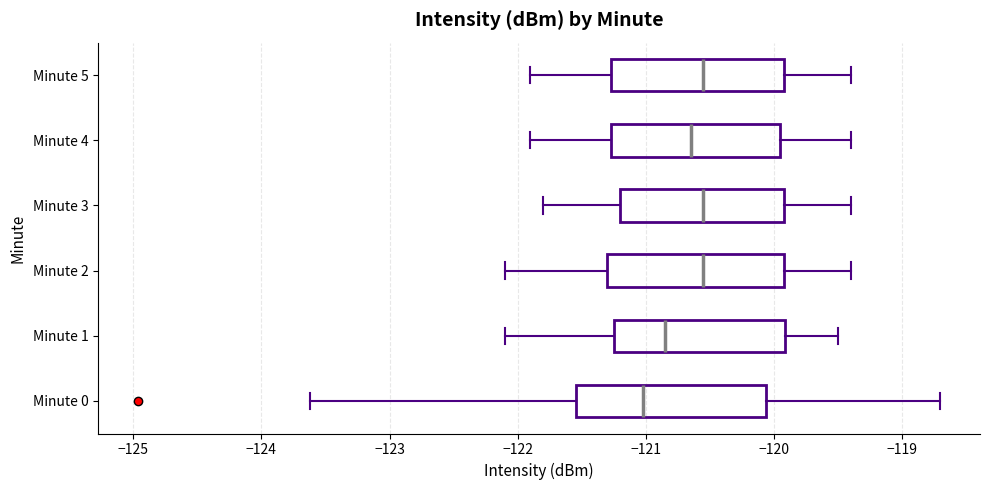

Reading bottom to top, read every box against the x-axis: the position of its median line, the range the box covers, and the ends of its whiskers. The values are not printed on the chart, so give them approximately, as read against the axis.

Minute 0: median -121.0, box -121.5 to -120.1, whiskers -123.6 to -118.7
Minute 1: median -120.8, box -121.2 to -119.9, whiskers -122.1 to -119.5
Minute 2: median -120.5, box -121.3 to -119.9, whiskers -122.1 to -119.4
Minute 3: median -120.5, box -121.2 to -119.9, whiskers -121.8 to -119.4
Minute 4: median -120.6, box -121.3 to -119.9, whiskers -121.9 to -119.4
Minute 5: median -120.5, box -121.3 to -119.9, whiskers -121.9 to -119.4